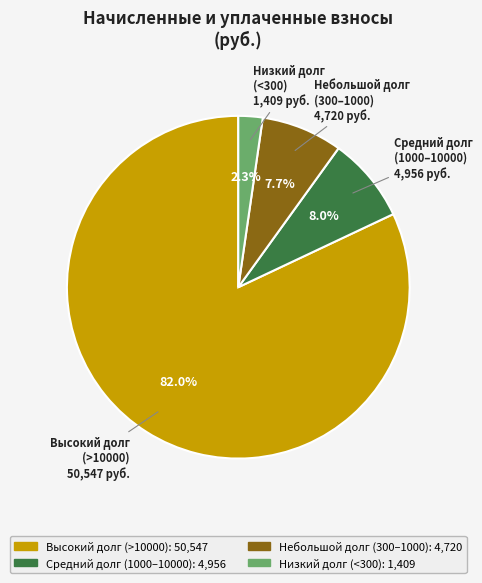

Is there a majority slice in this chart?

Yes